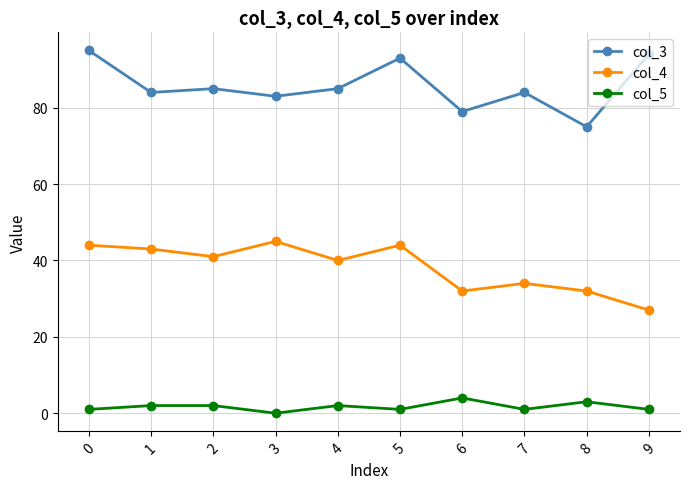

Reading left to right, list all the values displayed in this chart.

col_3: 0=95	1=84	2=85	3=83	4=85	5=93	6=79	7=84	8=75	9=94
col_4: 0=44	1=43	2=41	3=45	4=40	5=44	6=32	7=34	8=32	9=27
col_5: 0=1	1=2	2=2	3=0	4=2	5=1	6=4	7=1	8=3	9=1